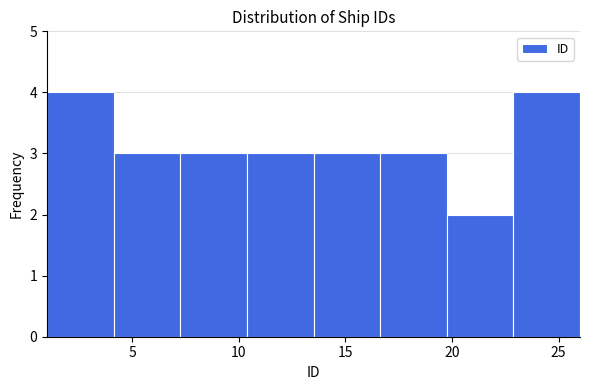

Reading left to right, list every bar in this chart as the range it spans on the x-axis followed by its height. Neither the bar edges nor the heights are printed on the chart, so give them approximately, as read against the axes.

1.0 to 4.0: 4
4.0 to 7.5: 3
7.5 to 10.5: 3
10.5 to 13.5: 3
13.5 to 16.5: 3
16.5 to 20.0: 3
20.0 to 23.0: 2
23.0 to 26.0: 4